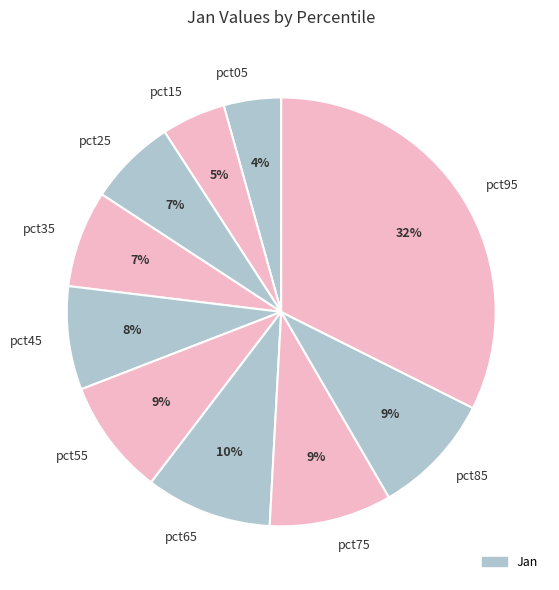

Which has a higher value, pct35 or pct15?

pct35